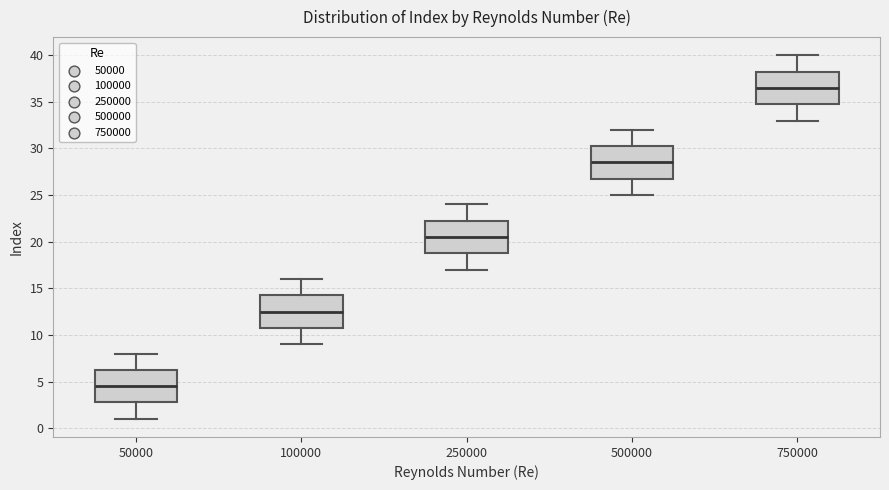

Where does the lower whisker of the box at x = 500000 end on the y-axis? The values are not printed on the chart, so give them approximately, as read against the axis.

25.0